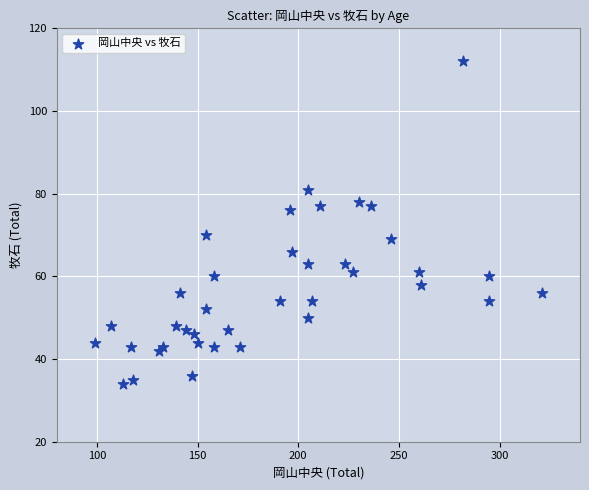

What is the range of X values (max minus min)?

222